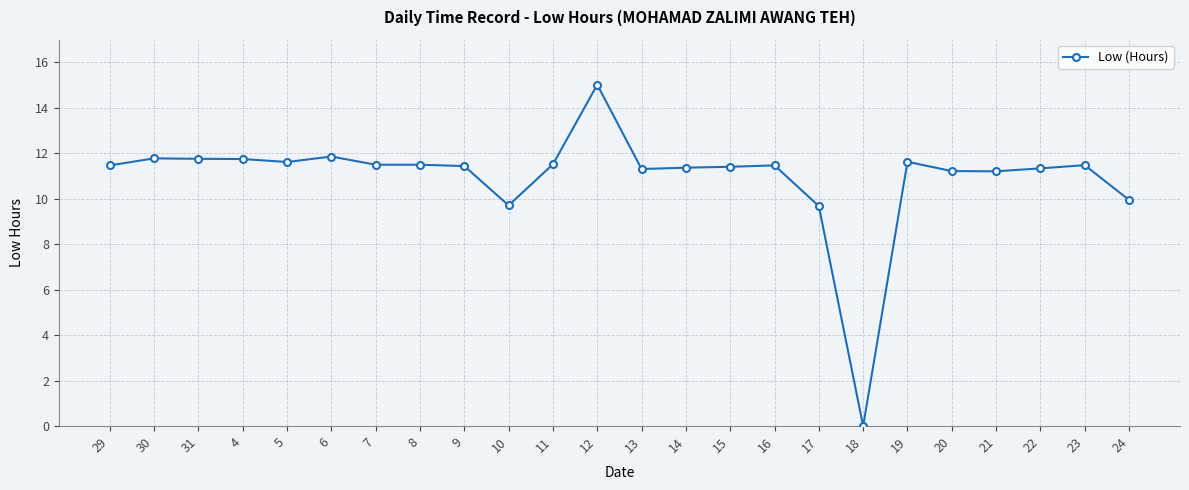

Which category has the lowest value across all series?

18